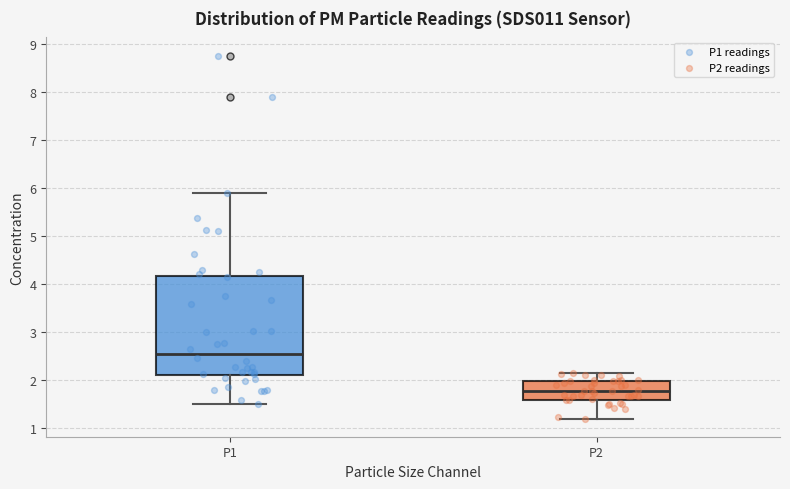

Which box has the lowest median line?

P2